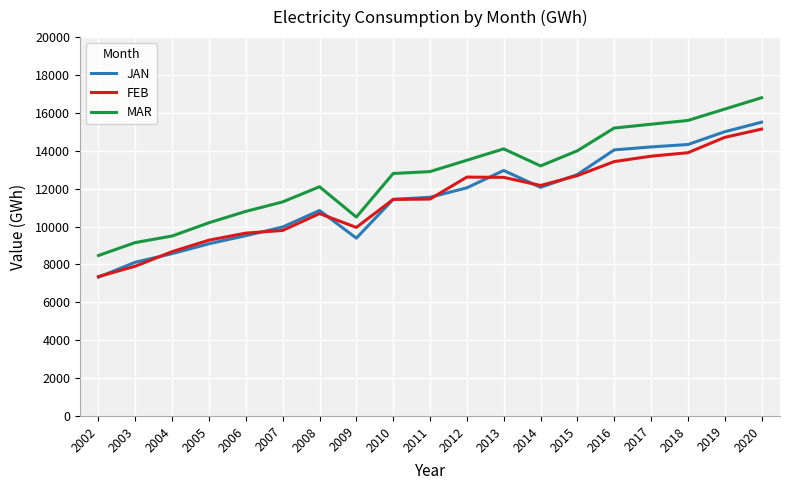

At how many categories does at least one series exceed 11154?

13